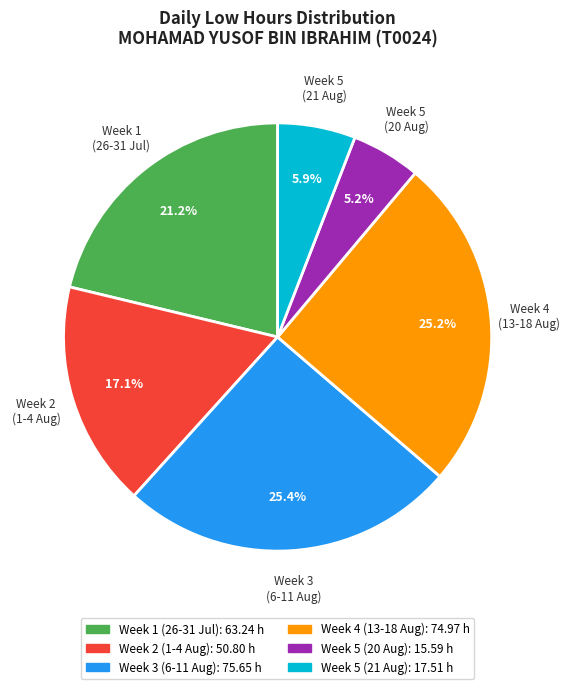

Is there any slice that represents more than half of the pie?

No